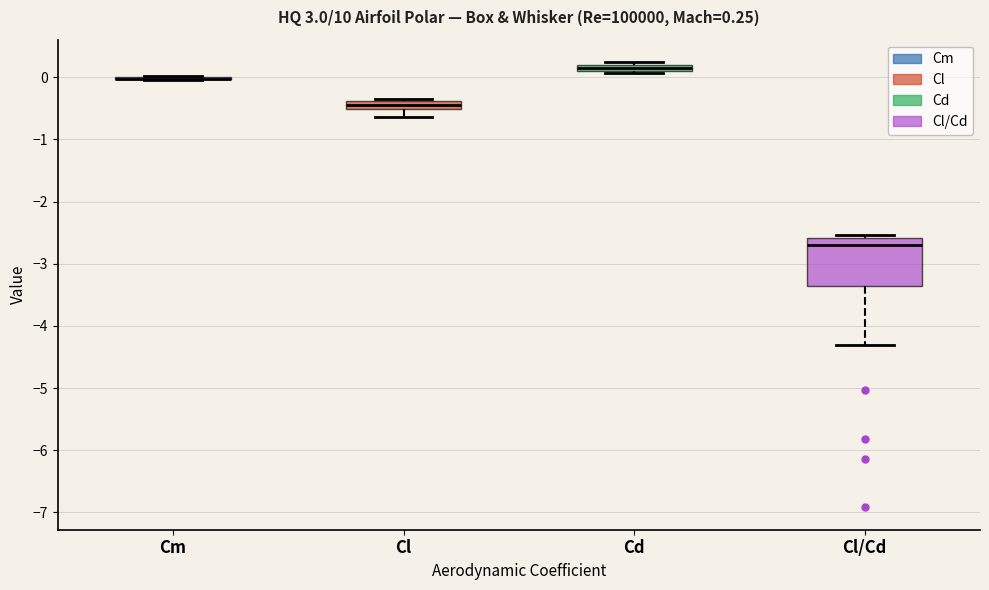

Comparing the boxes themselves (not the whiskers), which one is the tallest?

Cl/Cd